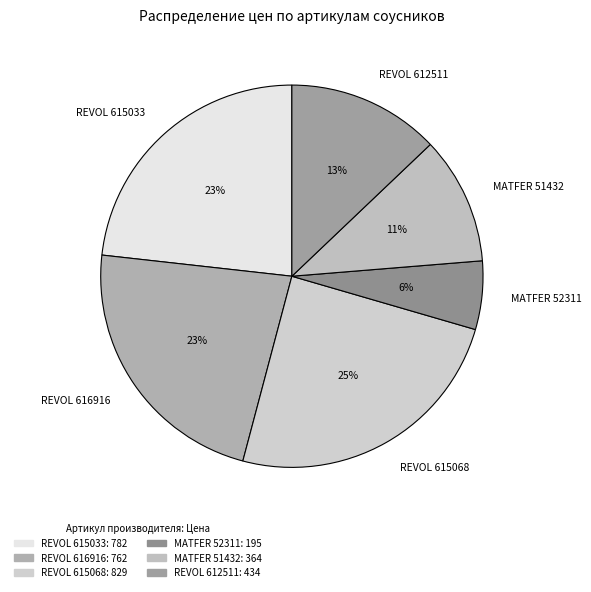

To the nearest percent, what is the average slice percentage?

17%